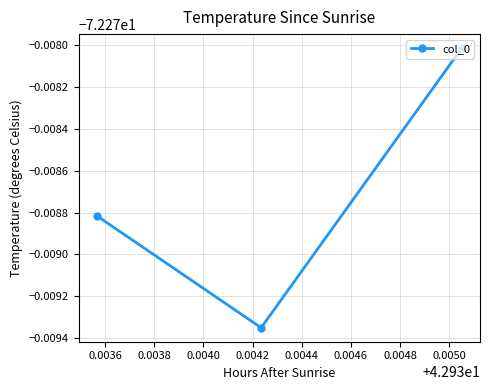

Is this an area chart (filled region under the line)?

No